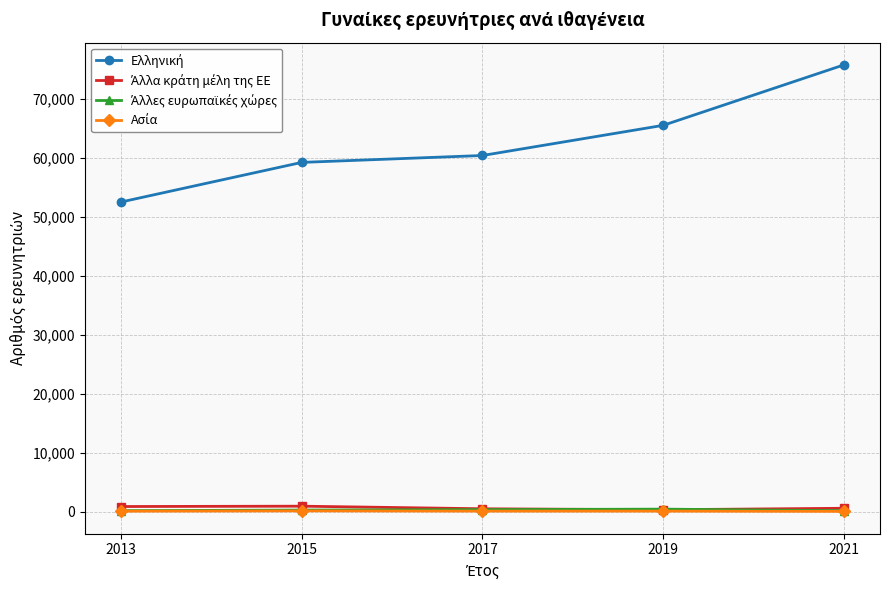

At how many categories does at least one series exceed 2016?

5